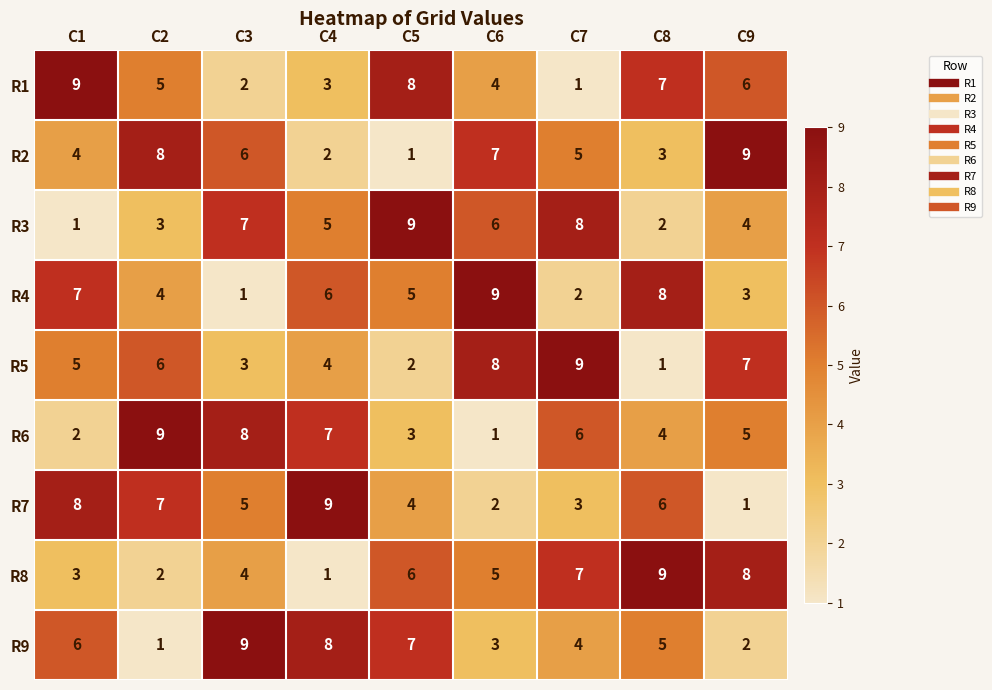

At which label does R5 reach its minimum?

C8